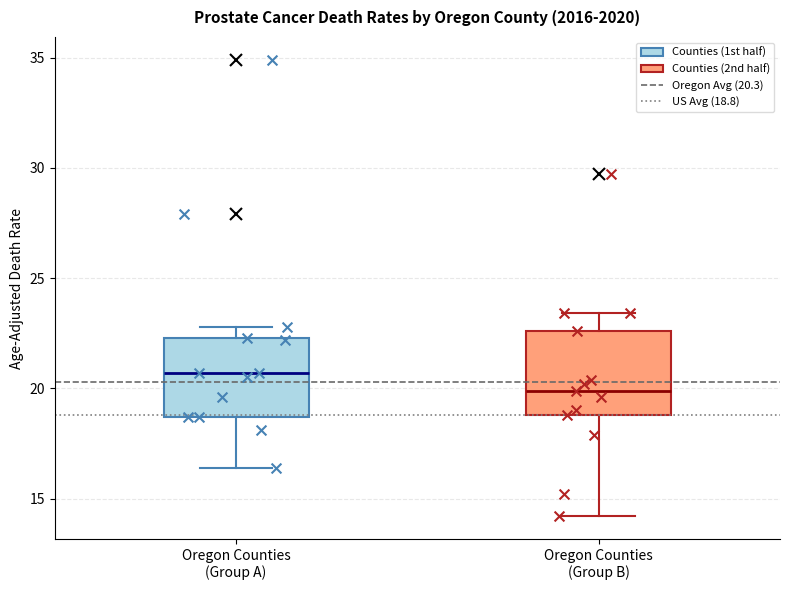

Where does the lower whisker of the box for Oregon Counties (Group A) end on the y-axis? The values are not printed on the chart, so give them approximately, as read against the axis.

16.5